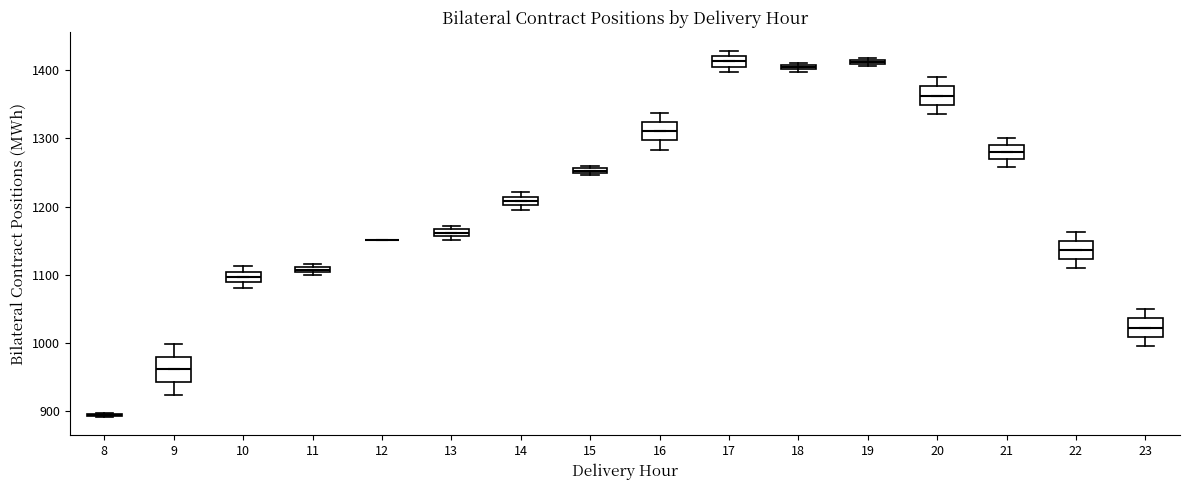

Comparing the boxes themselves (not the whiskers), which one is the tallest?

9